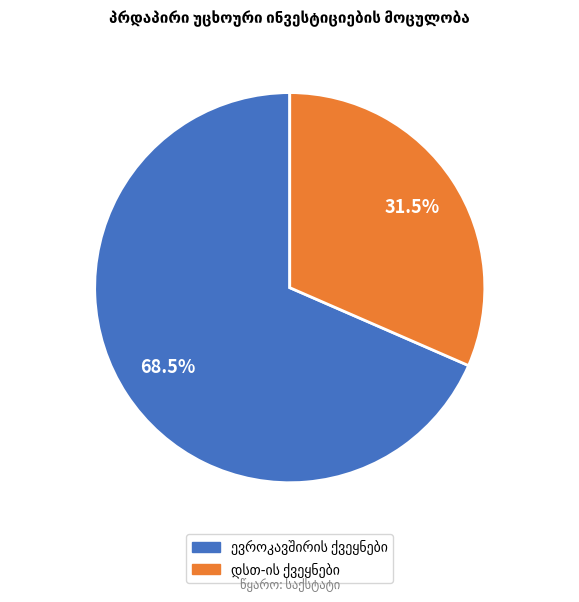

Is there a majority slice in this chart?

Yes